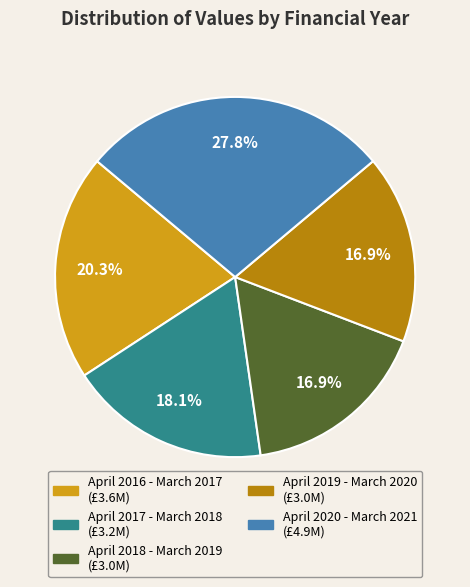

True or false: April 2018 - March 2019 accounts for 17% of the total.

True